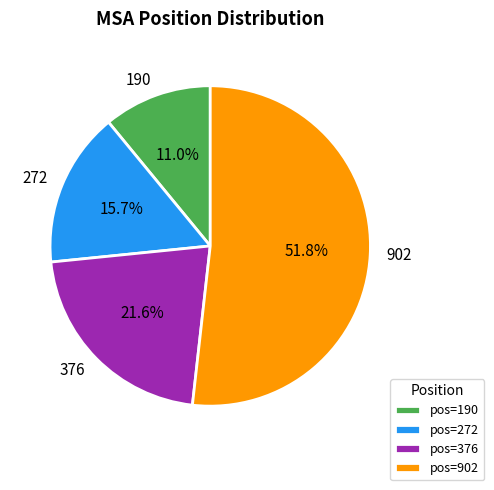

Which slice is the smallest?

pos=190